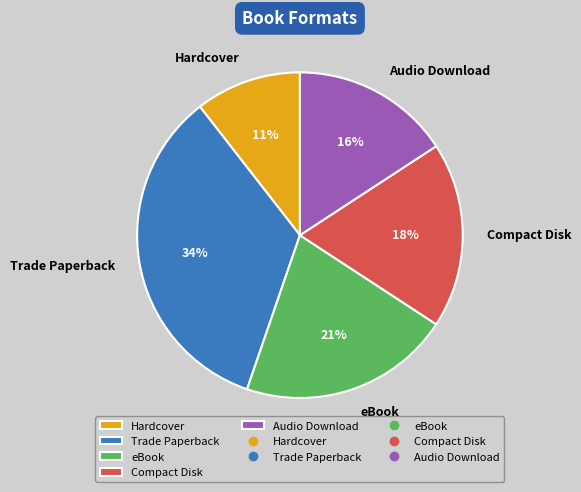

Between Hardcover and Audio Download, which is larger?

Audio Download